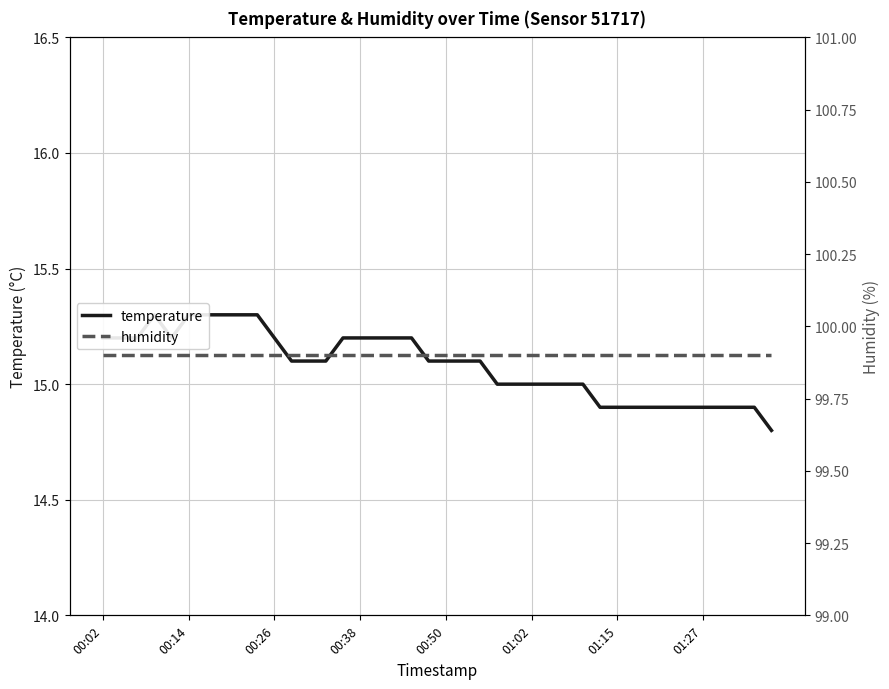

What is the total value across all series at 9?

115.2